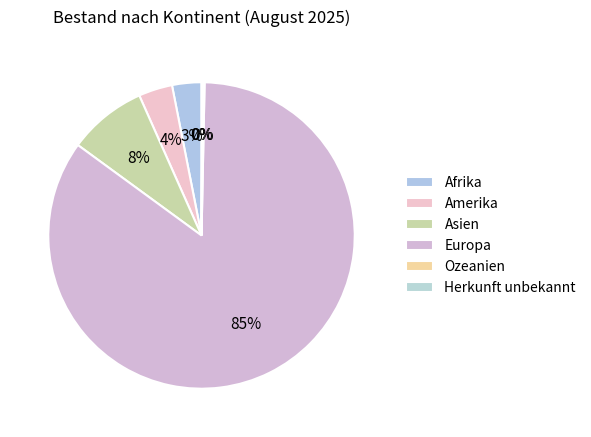

How many segments does this pie chart have?

6